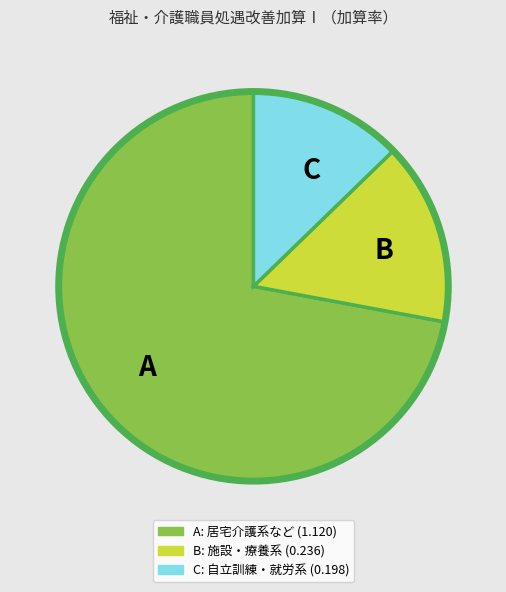

The C slice represents 13% of the pie. True or false?

True